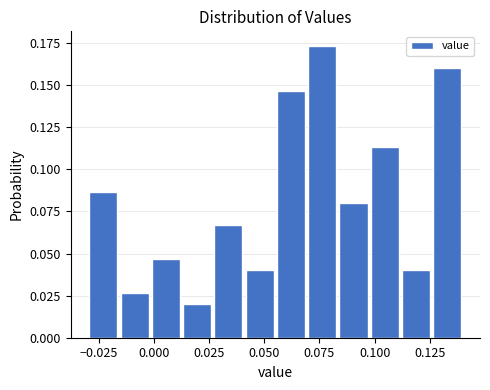

Around what value on the x-axis is the tallest bar? Give the approximate position of its centre, as read against the axis.

0.075